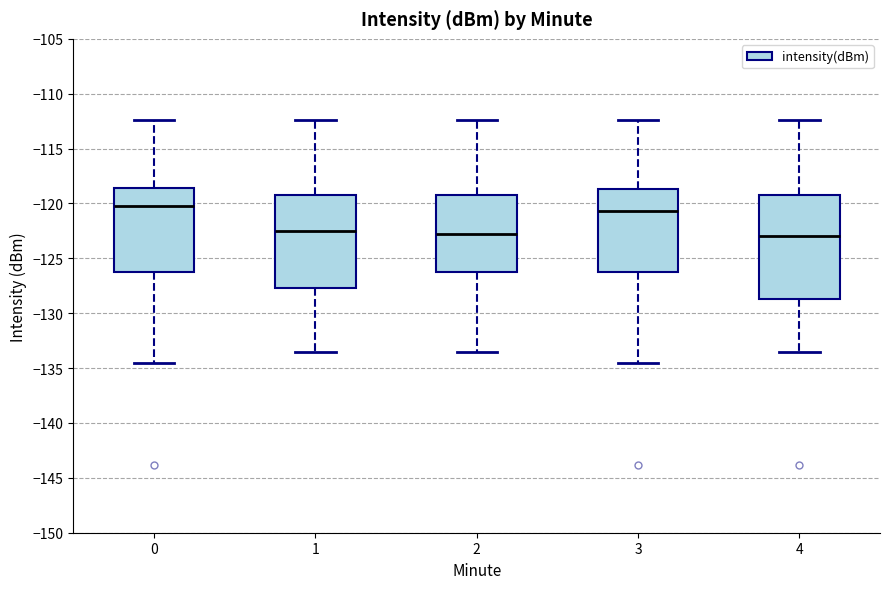

Reading left to right, transcribe this box plot: for each box, give where its median line is, the range the box spans, and where its two whiskers end, as read against the y-axis. The values are not printed on the chart, so give them approximately, as read against the axis.

0: median -120.5, box -126.0 to -118.5, whiskers -134.5 to -112.5
1: median -122.5, box -127.5 to -119.0, whiskers -133.5 to -112.5
2: median -123.0, box -126.0 to -119.0, whiskers -133.5 to -112.5
3: median -120.5, box -126.0 to -118.5, whiskers -134.5 to -112.5
4: median -123.0, box -128.5 to -119.0, whiskers -133.5 to -112.5